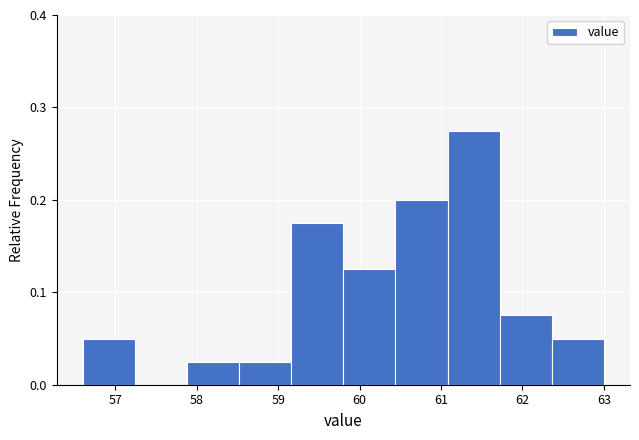

Which range on the x-axis has the tallest bar?

61.08 to 61.72